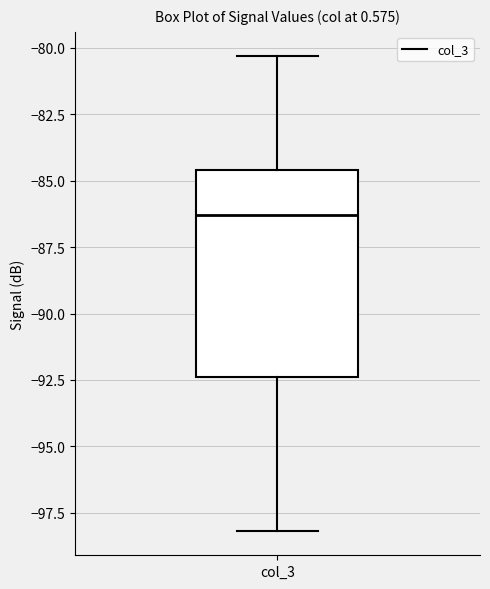

Transcribe this box plot: give where the median line is, the range the box spans, and where the two whiskers end, as read against the y-axis. The values are not printed on the chart, so give them approximately, as read against the axis.

median -86.5, box -92.5 to -84.5, whiskers -98.0 to -80.5